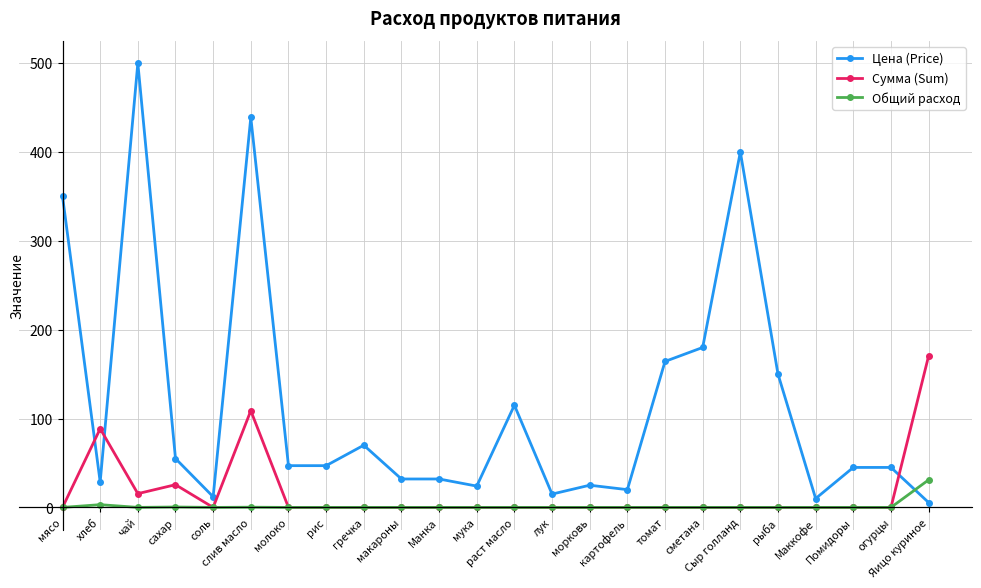

True or false: Цена (Price) and Сумма (Sum) cross at least once.

True